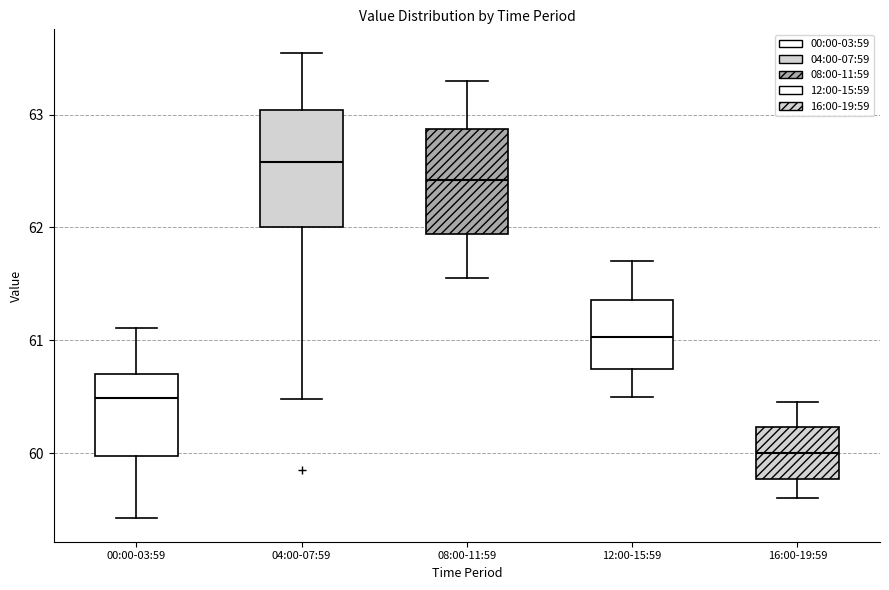

Where does the lower whisker of the box for 04:00-07:59 end on the y-axis? The values are not printed on the chart, so give them approximately, as read against the axis.

60.5